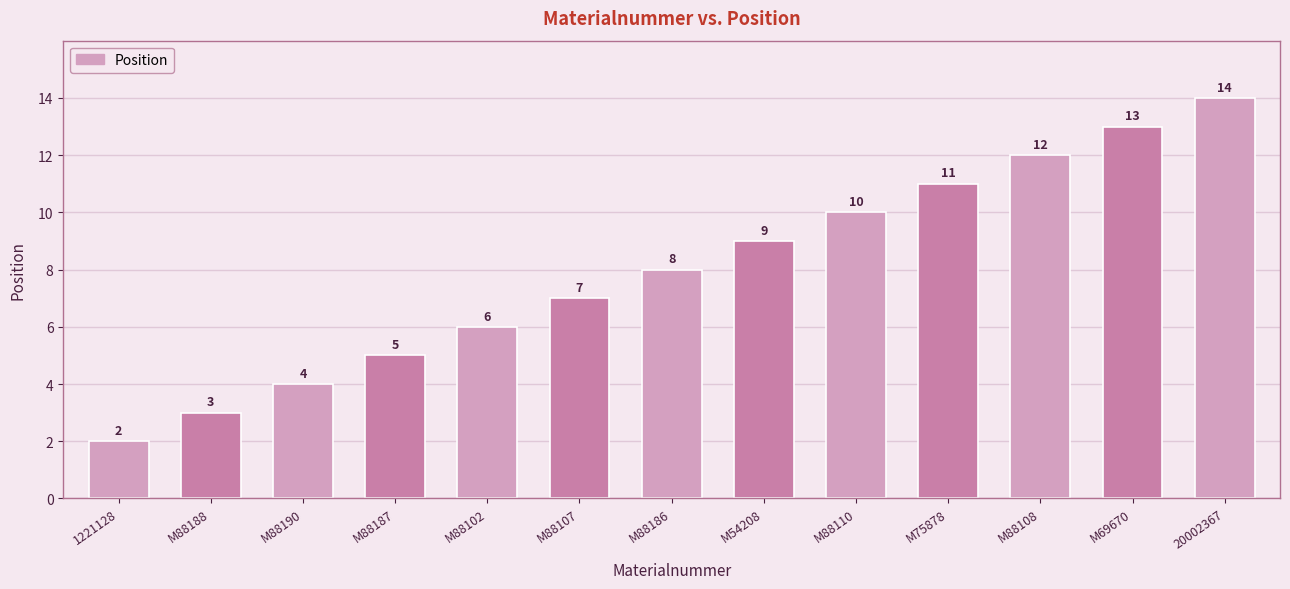

What is the average value?

8